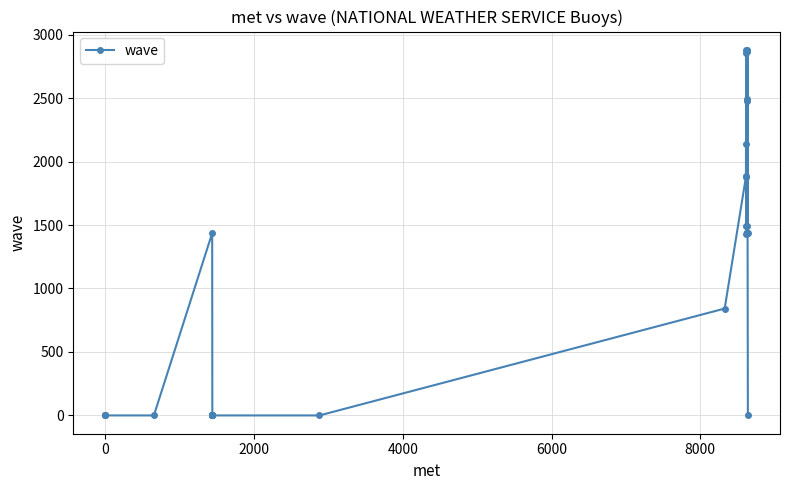

What is the difference between the maximum and minimum values?

2880